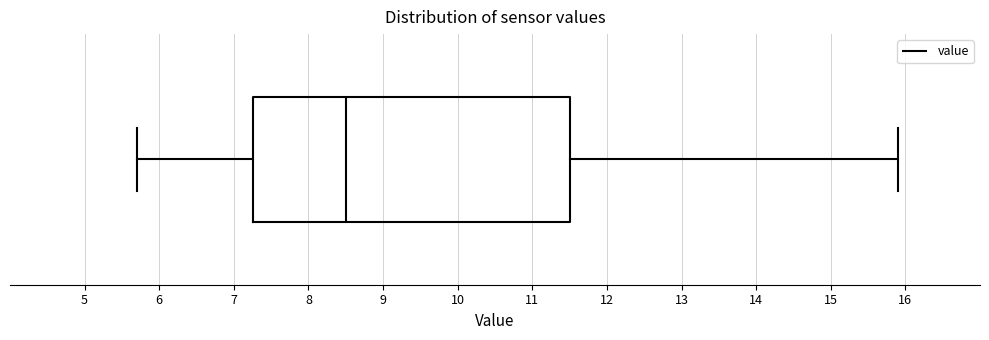

Read this box plot against the x-axis: the position of the median line, the range covered by the box, and the ends of both whiskers. The values are not printed on the chart, so give them approximately, as read against the axis.

median 8.5, box 7.3 to 11.5, whiskers 5.7 to 15.9